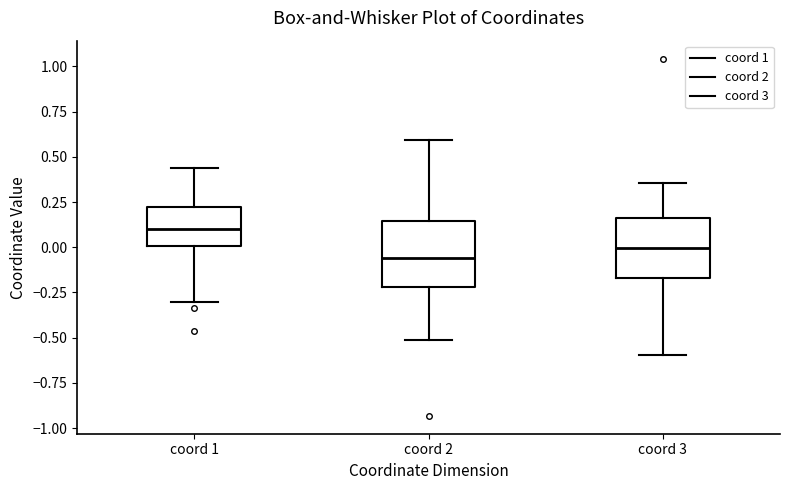

Which box has the lowest median line?

coord 2